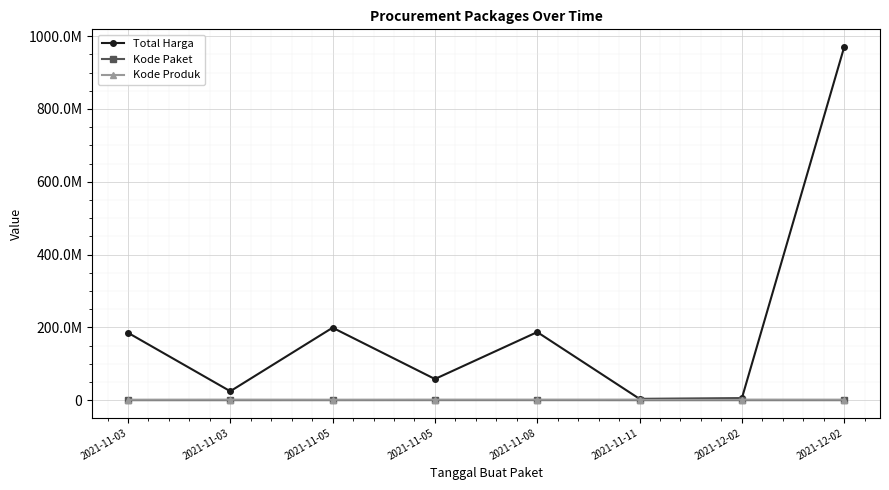

Which has a higher value, 2021-11-03 or 2021-11-05?

2021-11-05